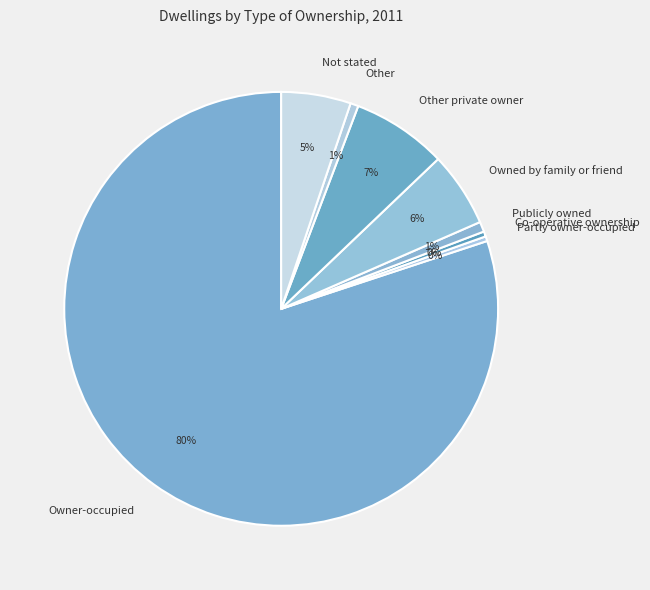

To the nearest percent, what is the average slice percentage?

12%